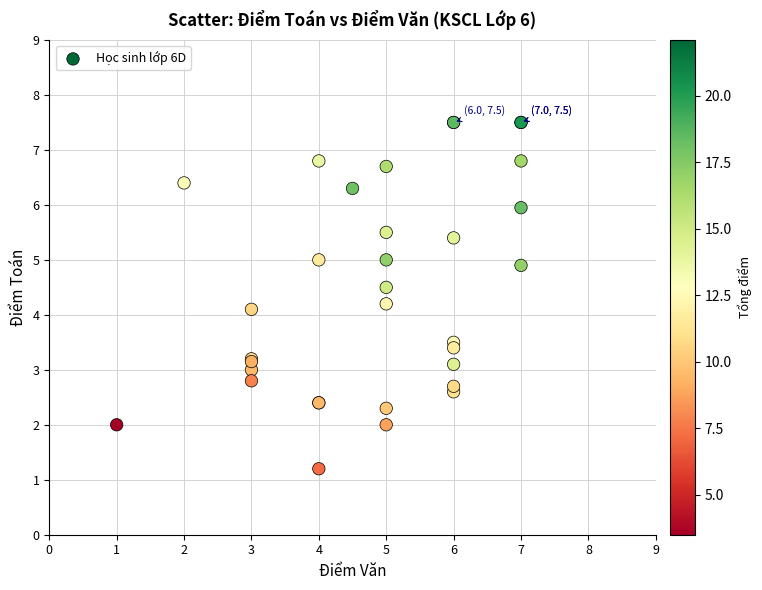

What Y value in the scatter plot is closest to 4?

4.1